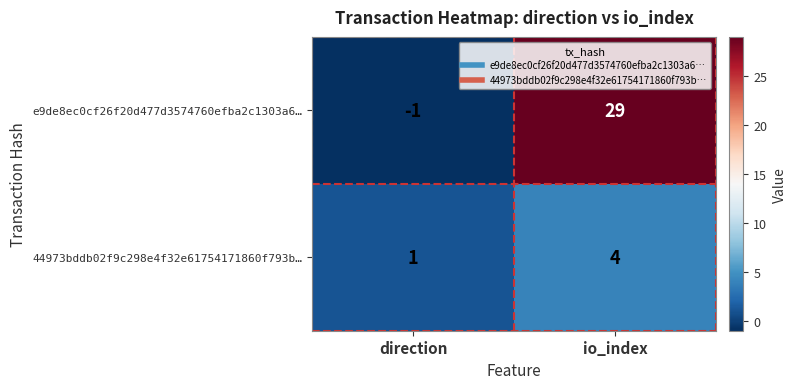

Which label corresponds to the smallest value in the chart?

direction